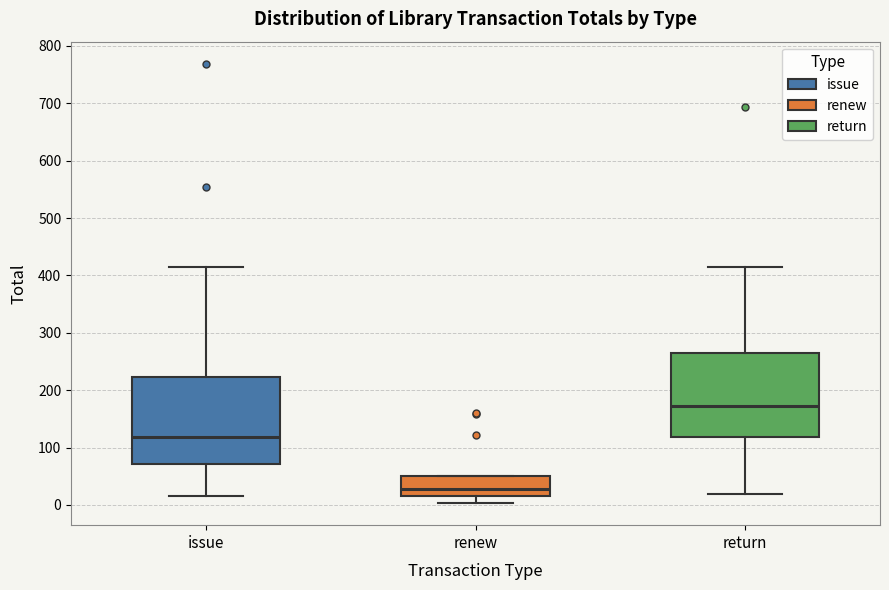

Where does the lower whisker of the box for issue end on the y-axis? The values are not printed on the chart, so give them approximately, as read against the axis.

20